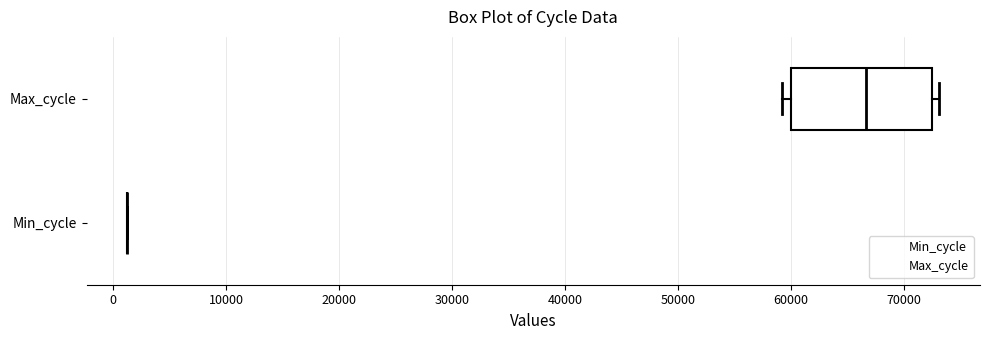

Comparing the boxes themselves (not the whiskers), which one is the widest?

Max_cycle